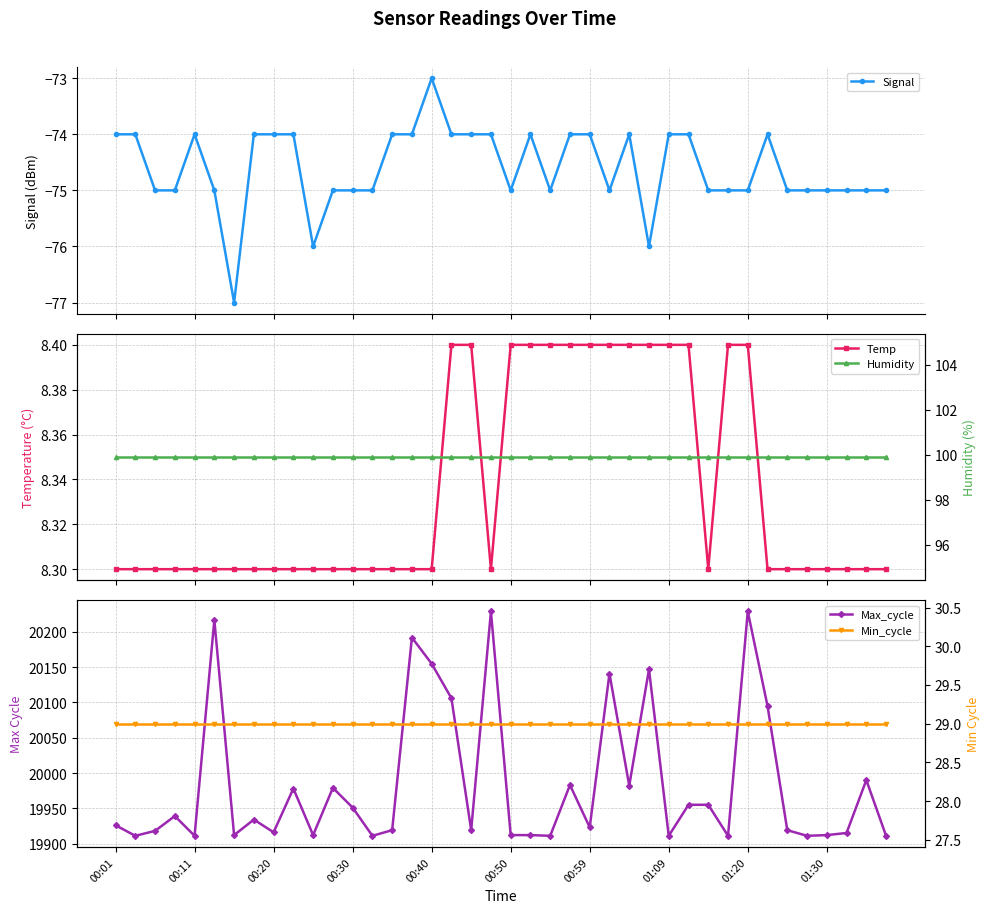

What is the value of the Signal point at the 11th from the left?

-76